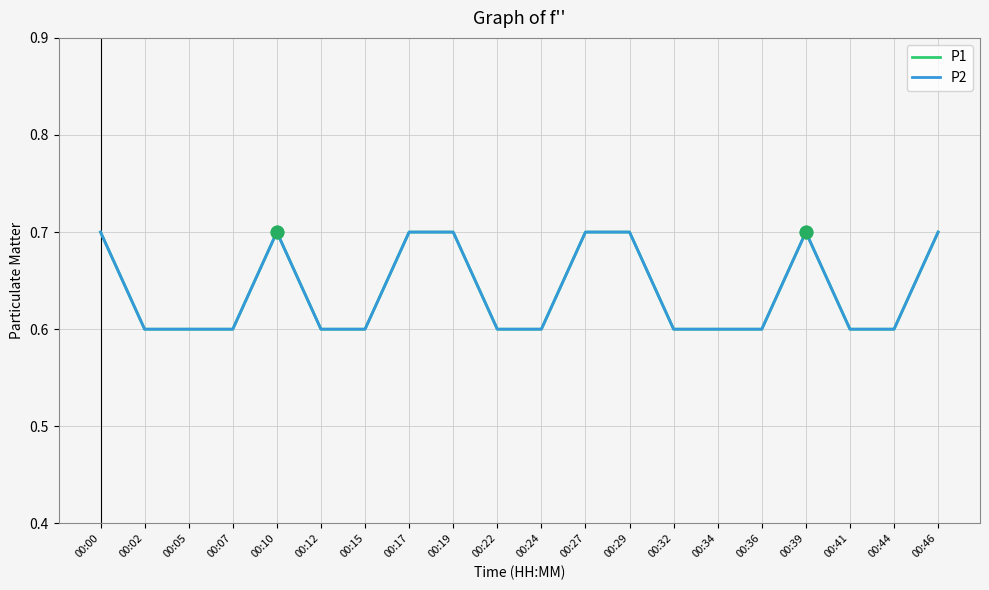

Which has a higher value, 00:27 or 00:07?

00:27